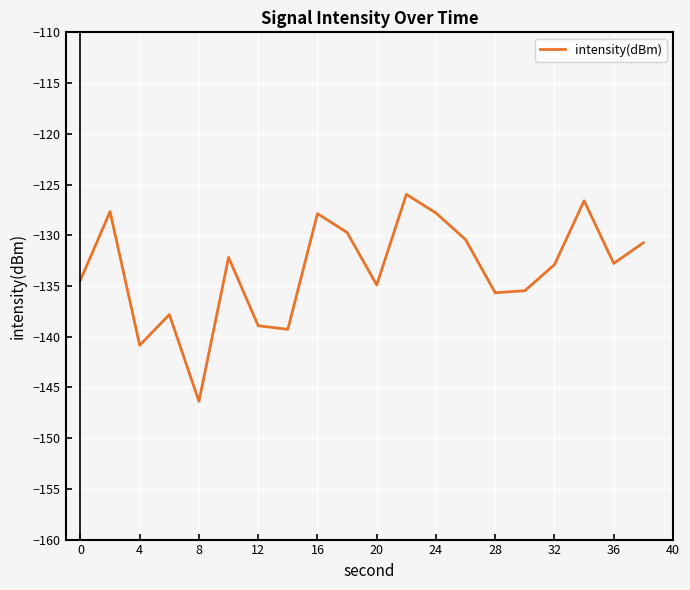

What is the maximum value shown in the chart?

-126.0